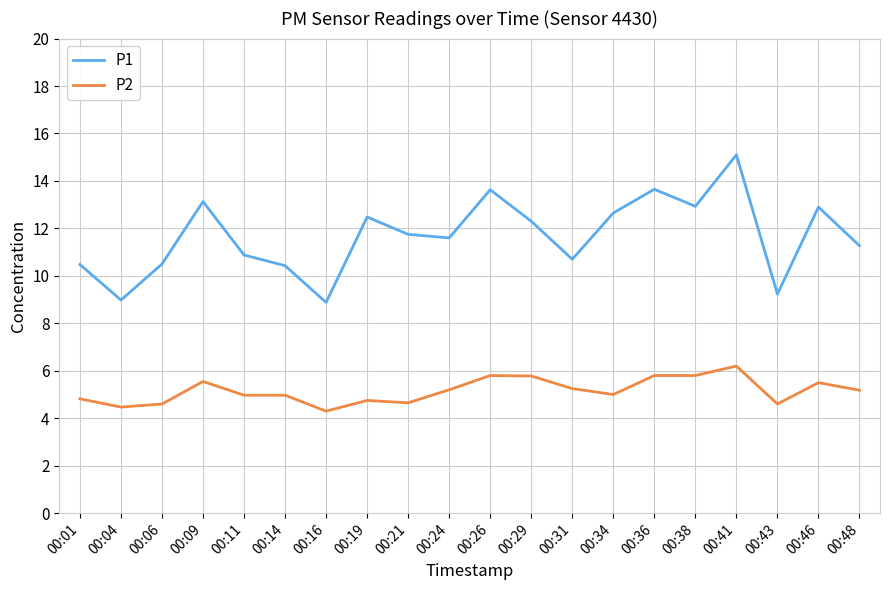

What is the difference between the maximum and minimum values in the P2 series?

1.9